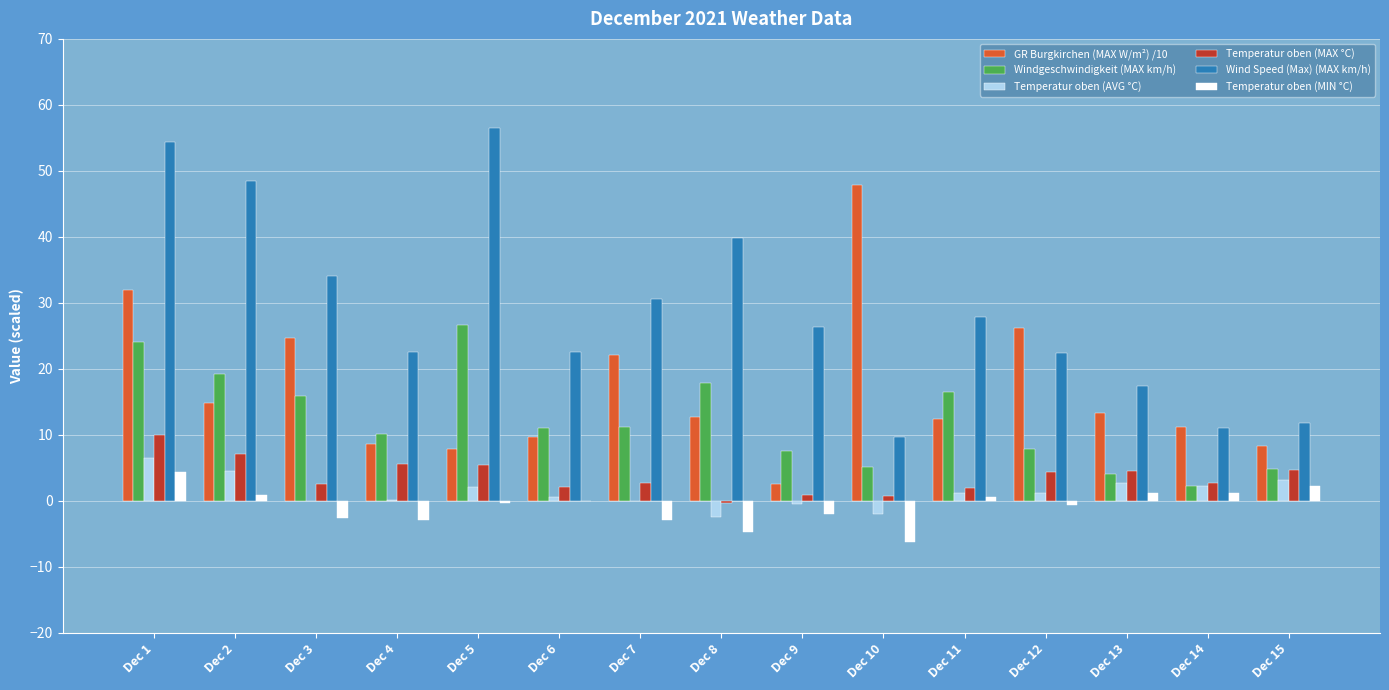

True or false: Temperatur oben (MIN °C) has a value of -11.0 at Dec 10.

False